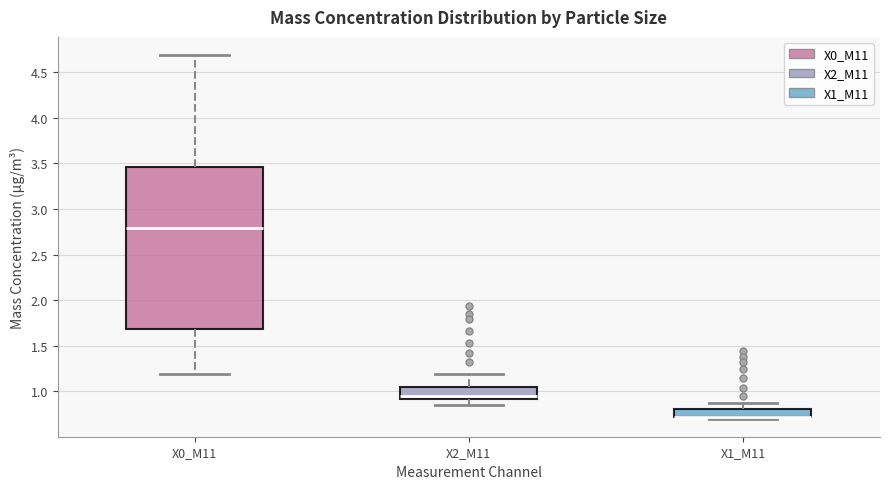

Comparing the boxes themselves (not the whiskers), which one is the tallest?

X0_M11